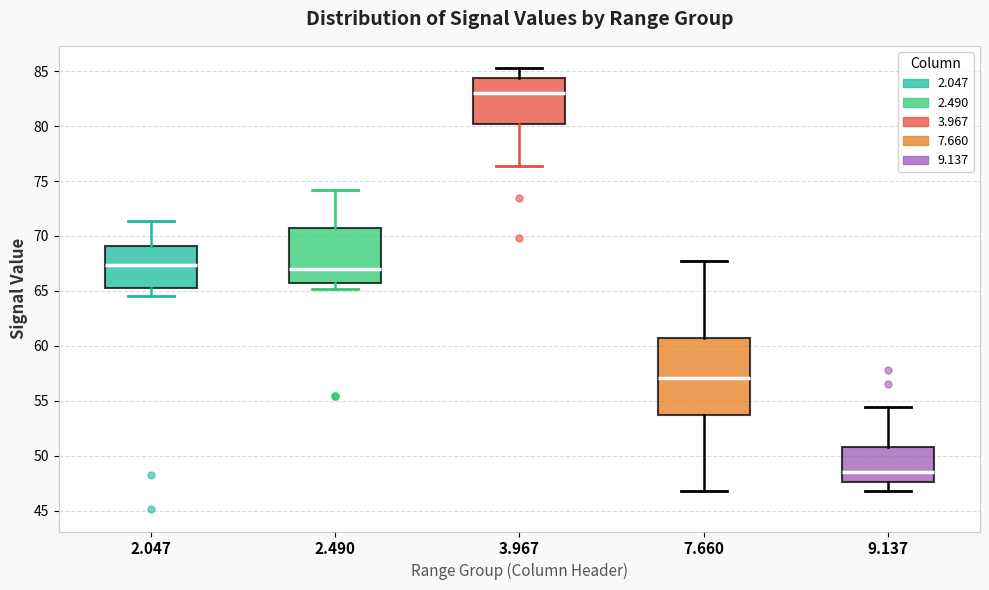

Reading left to right, transcribe this box plot: for each box, give where its median line is, the range the box spans, and where its two whiskers end, as read against the y-axis. The values are not printed on the chart, so give them approximately, as read against the axis.

2.047: median 67.5, box 65.5 to 69.0, whiskers 64.5 to 71.5
2.490: median 67.0, box 65.5 to 70.5, whiskers 65.0 to 74.0
3.967: median 83.0, box 80.0 to 84.5, whiskers 76.5 to 85.5
7.660: median 57.0, box 53.5 to 60.5, whiskers 47.0 to 67.5
9.137: median 48.5, box 47.5 to 51.0, whiskers 47.0 to 54.5